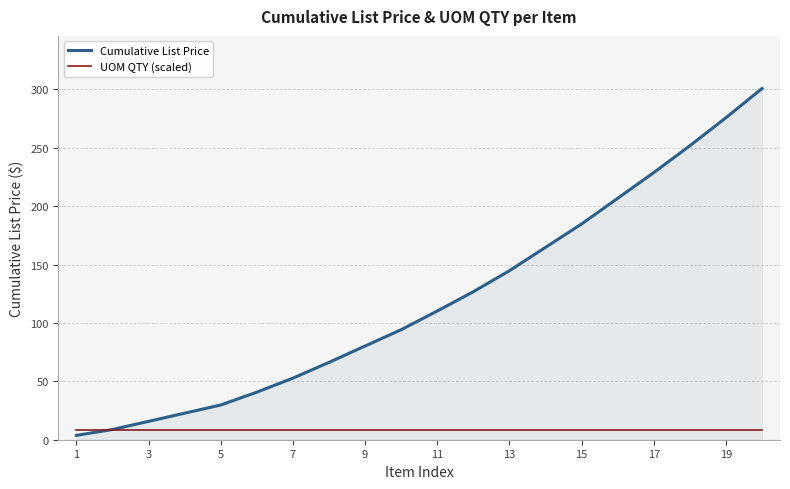

Rank the series by their average value, from highest to lowest.

Cumulative List Price, UOM QTY (scaled)